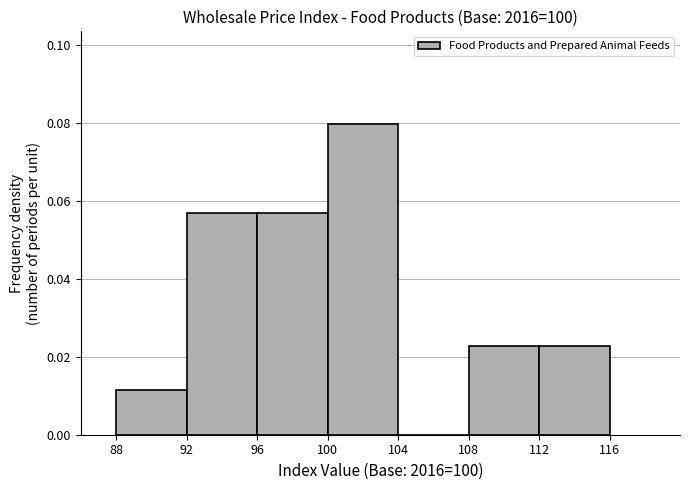

How tall is the bar that spans 88 to 92 on the x-axis? The values are not printed on the chart, so give them approximately, as read against the axis.

0.012